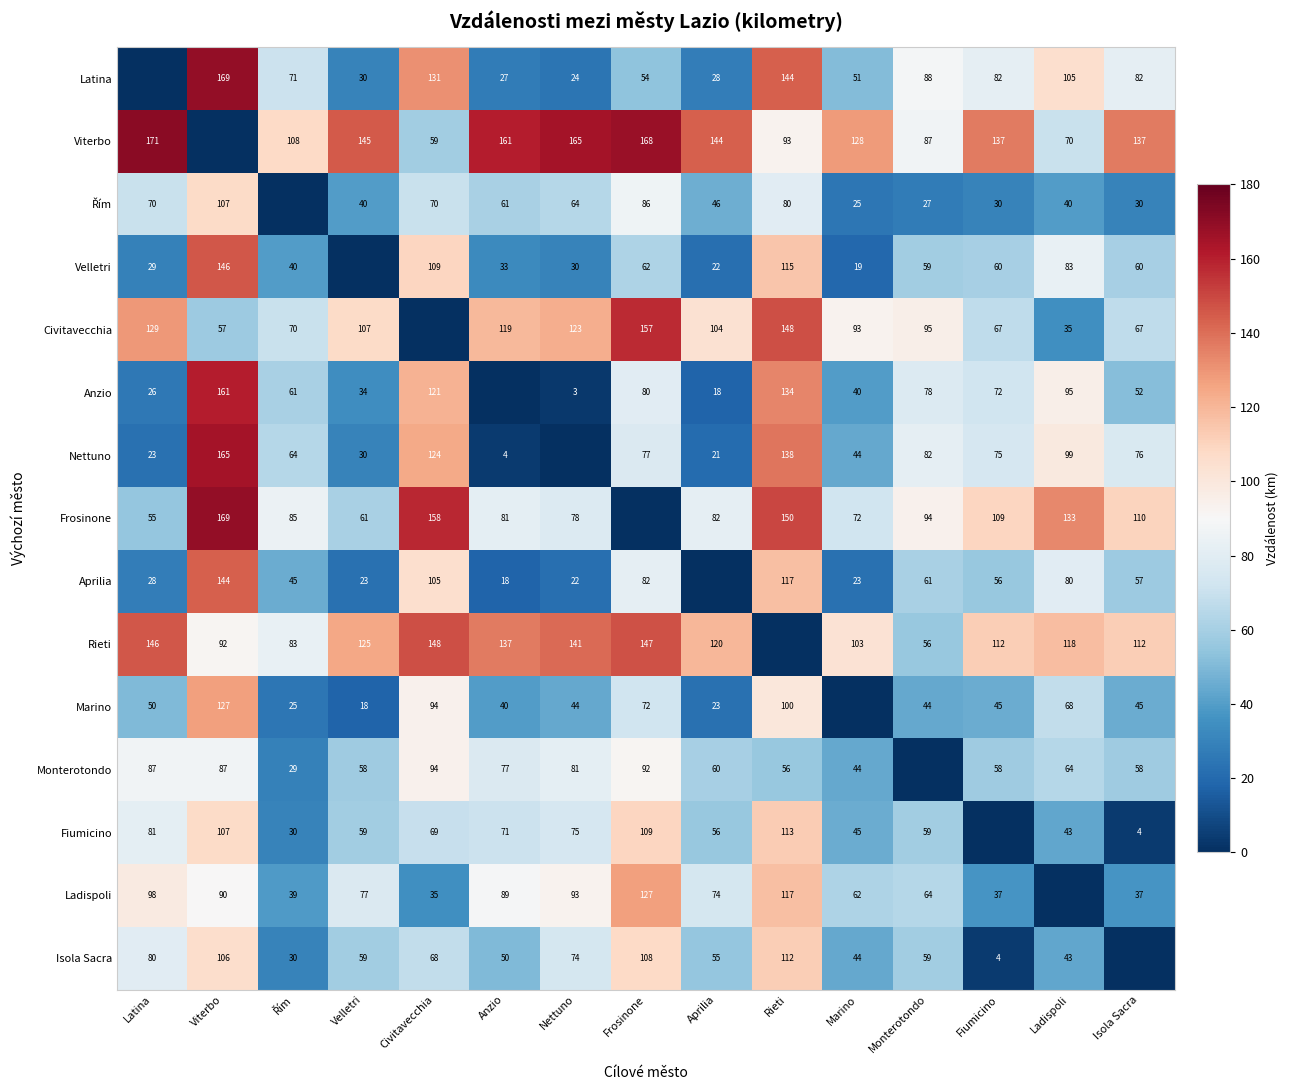

What is the sum of the Ladispoli values at Monterotondo and Frosinone?

191